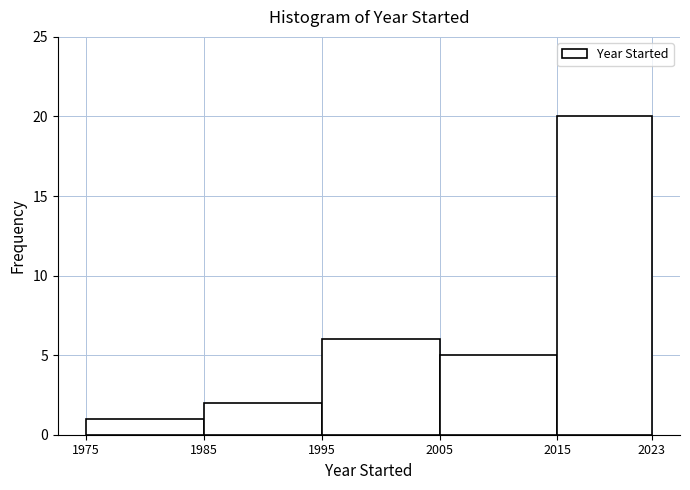

Reading left to right, transcribe this chart: for each bar, give the range it covers on the x-axis and its height. The values are not printed on the chart, so give them approximately, as read against the axis.

1975 to 1985: 1
1985 to 1995: 2
1995 to 2005: 6
2005 to 2015: 5
2015 to 2023: 20